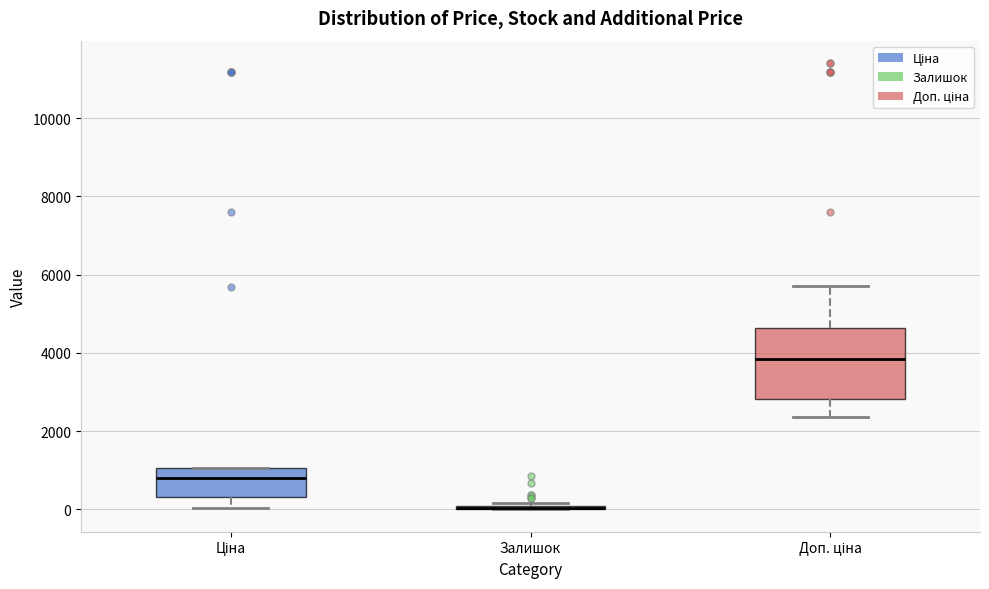

Comparing the boxes themselves (not the whiskers), which one is the tallest?

Доп. ціна